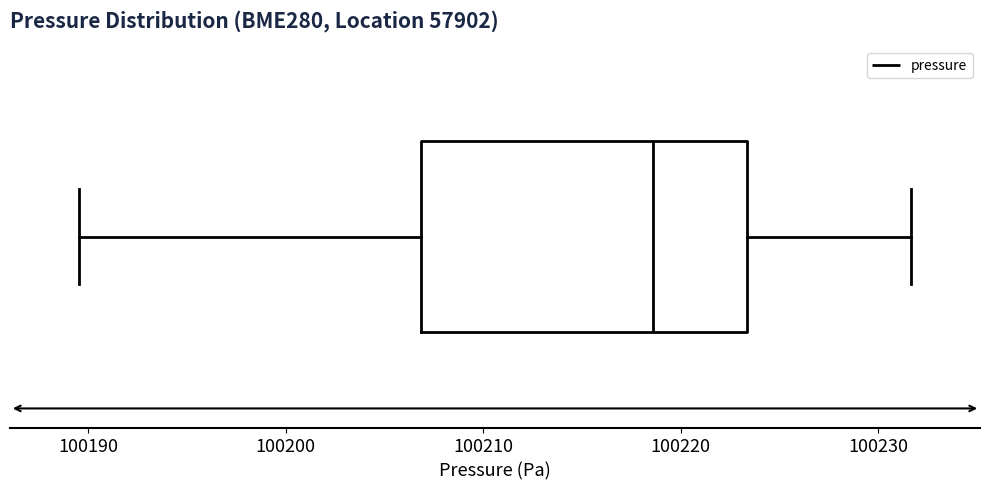

Read this box plot against the x-axis: the position of the median line, the range covered by the box, and the ends of both whiskers. The values are not printed on the chart, so give them approximately, as read against the axis.

median 100219, box 100207 to 100223, whiskers 100190 to 100232